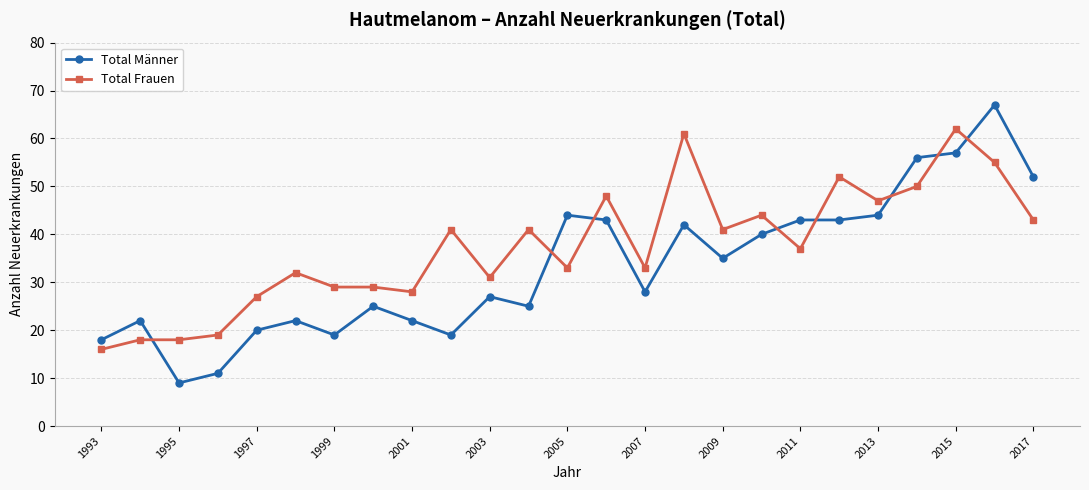

Which series has the largest range (max minus min)?

Total Männer